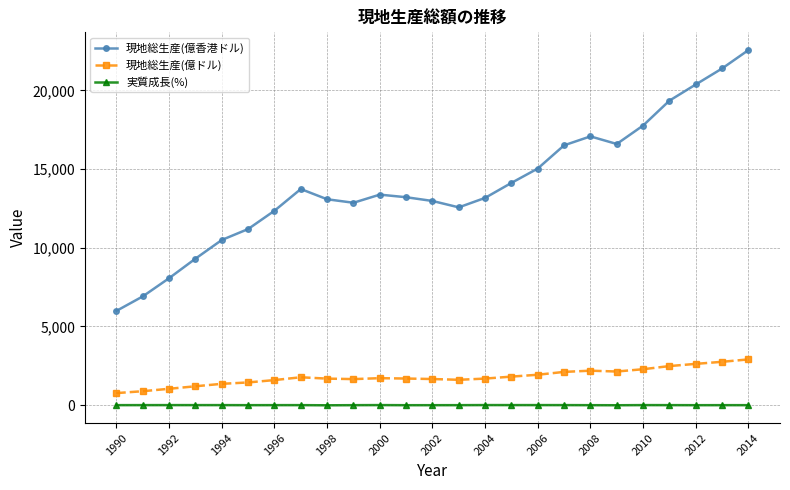

How many values in the 現地総生産(億ドル) series are below 1694?

12